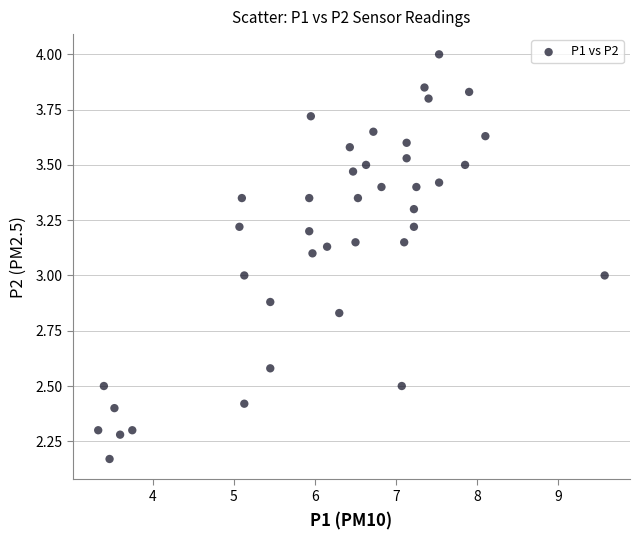

What is the range of Y values (max minus min)?

1.8